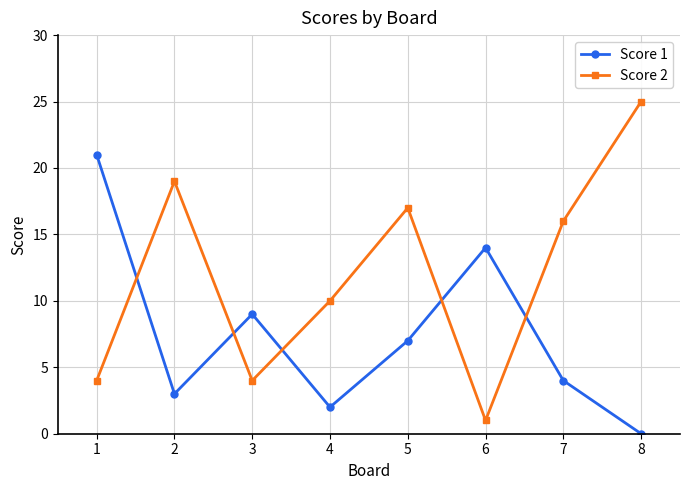

Is it true that Score 1 equals 3 at 2?

True